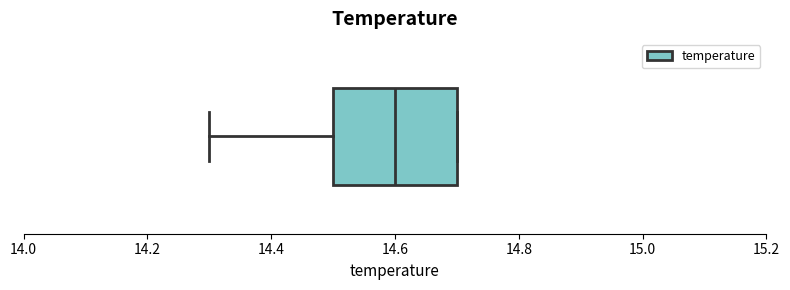

Where does the median line of the box sit on the x-axis? The values are not printed on the chart, so give them approximately, as read against the axis.

14.6